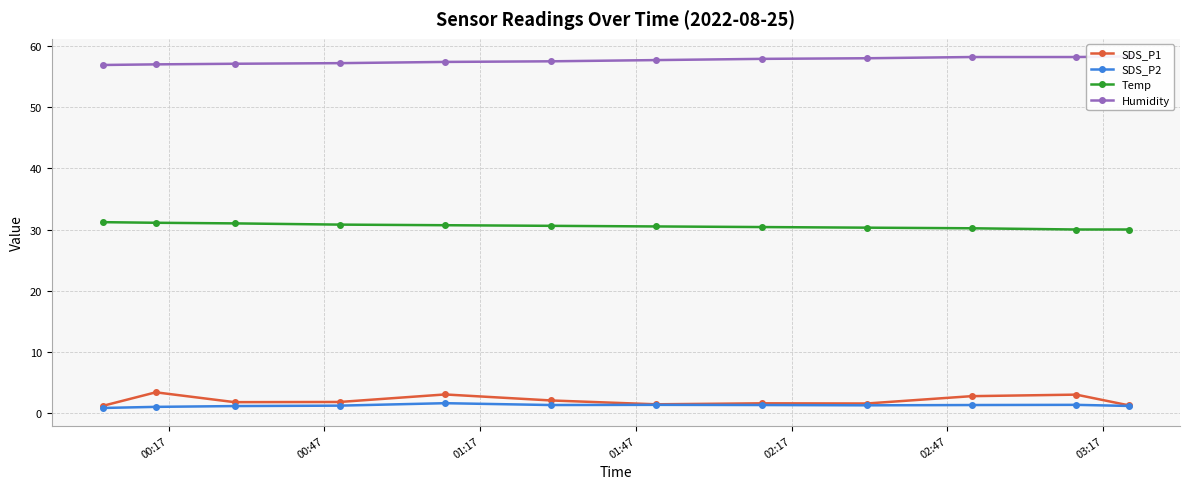

Which series has the largest total across all categories?

Humidity